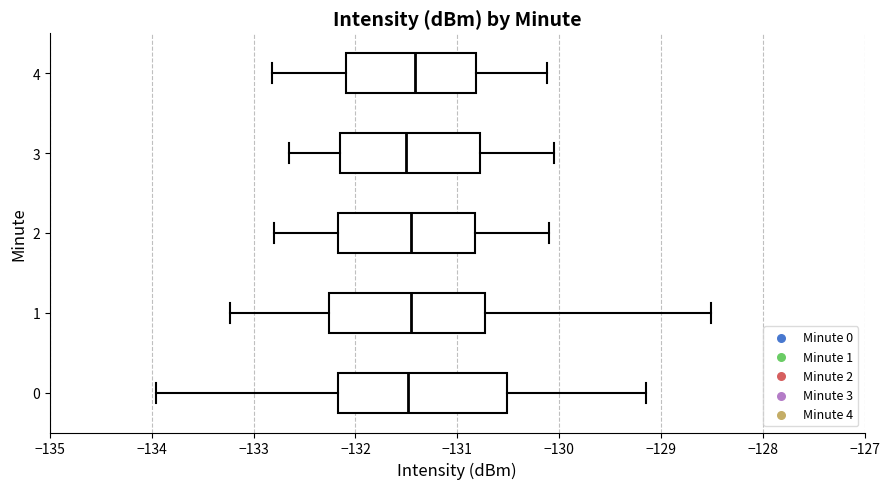

Where is the left edge of the box at y = 4 on the x-axis? The values are not printed on the chart, so give them approximately, as read against the axis.

-132.1